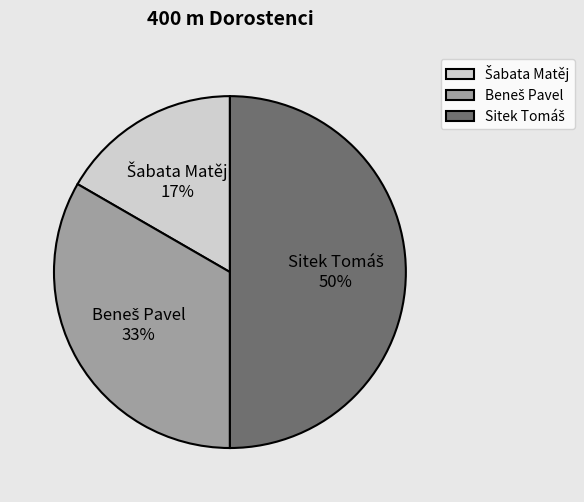

To the nearest percent, what is the difference between the largest and smallest slice percentages?

33%